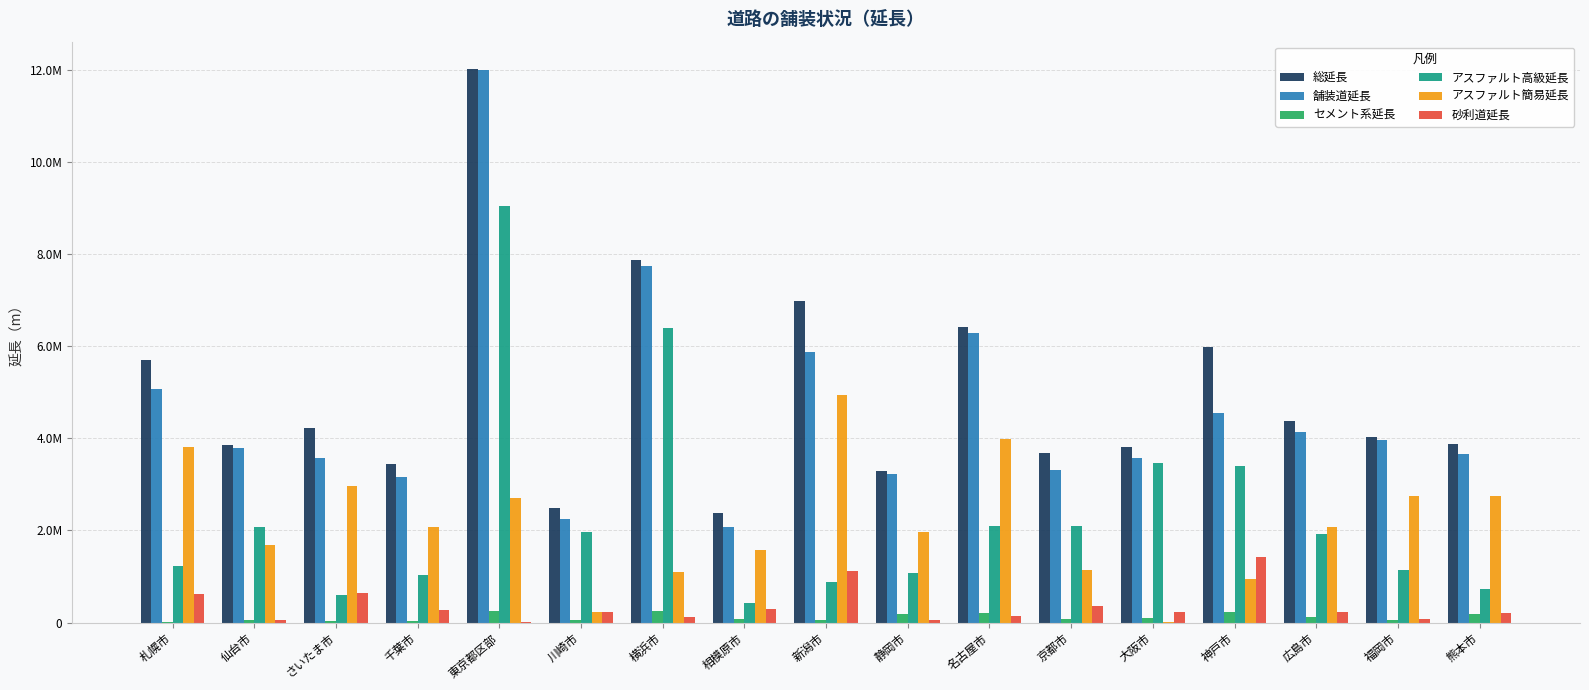

The value of アスファルト簡易延長 at 福岡市 is 2756411.0. True or false?

True